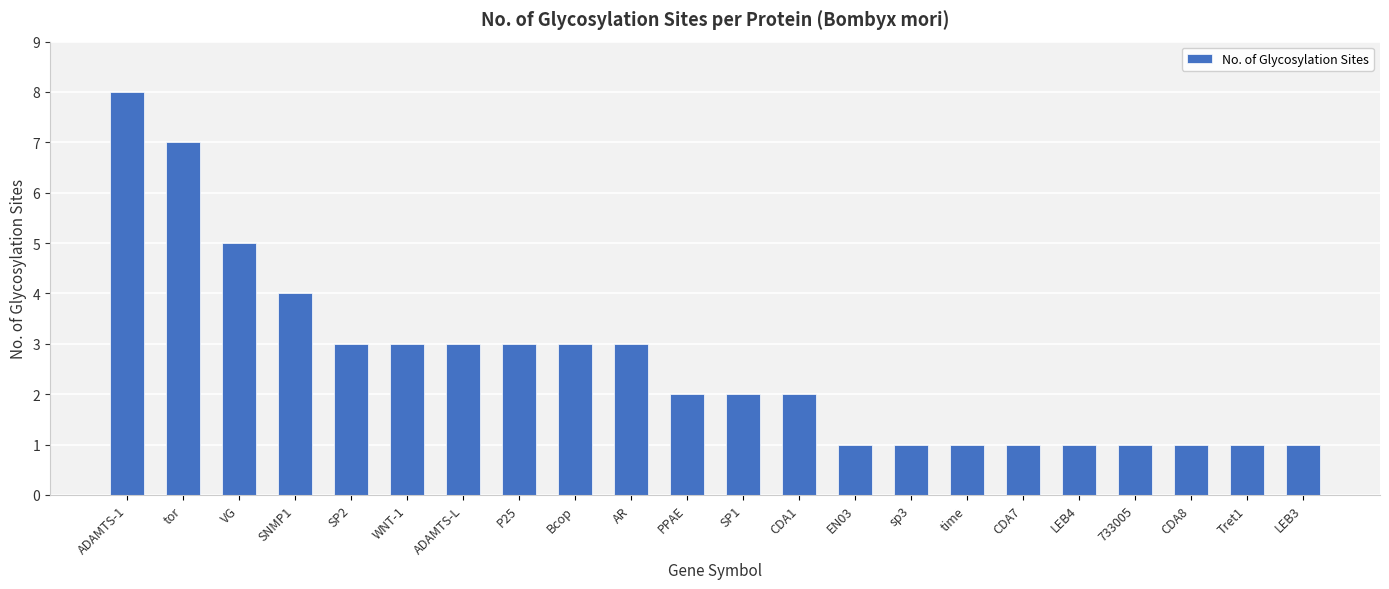

What is the ratio of the value at Bcop to the value at time?

3.0